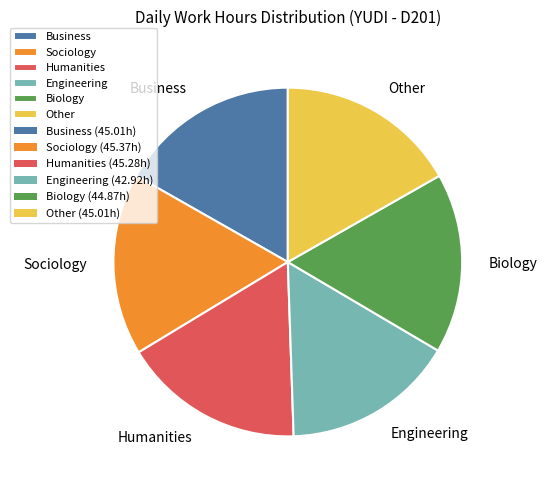

Is it true that Business is 9% of the pie?

False